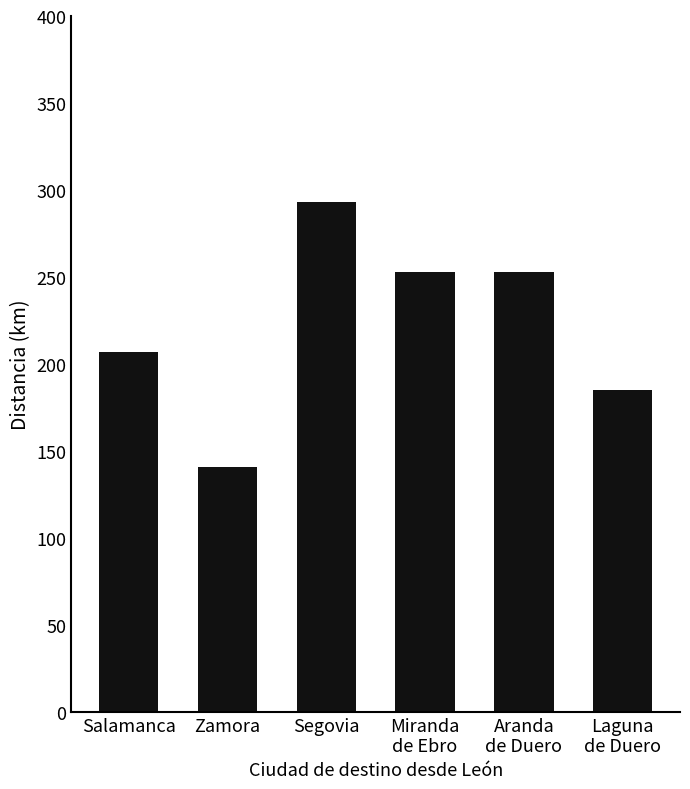

What is the ratio of the value at Aranda
de Duero to the value at Miranda
de Ebro?

1.0